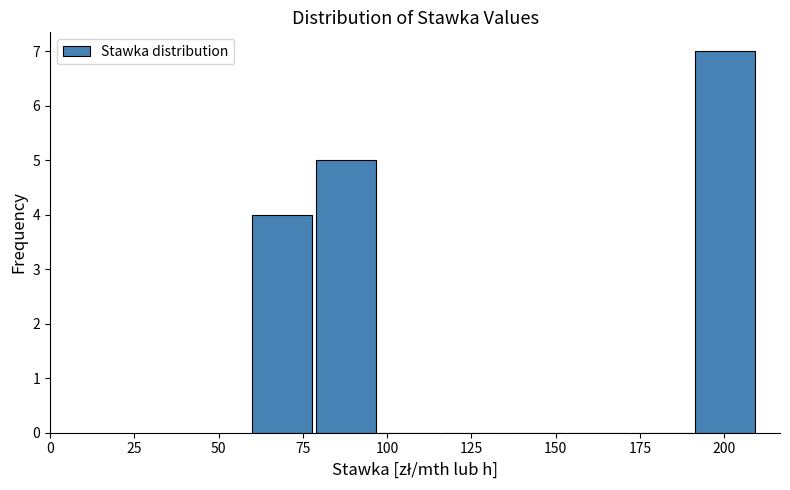

Read against the x-axis, roughly where is the centre of the tallest bar?

200